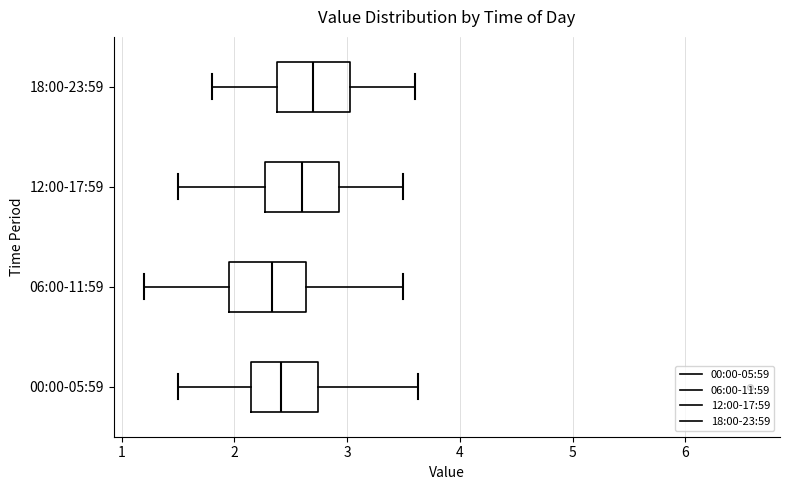

Reading bottom to top, read every box against the x-axis: the position of its median line, the range the box covers, and the ends of its whiskers. The values are not printed on the chart, so give them approximately, as read against the axis.

00:00-05:59: median 2.4, box 2.1 to 2.7, whiskers 1.5 to 3.6
06:00-11:59: median 2.3, box 2.0 to 2.6, whiskers 1.2 to 3.5
12:00-17:59: median 2.6, box 2.3 to 2.9, whiskers 1.5 to 3.5
18:00-23:59: median 2.7, box 2.4 to 3.0, whiskers 1.8 to 3.6